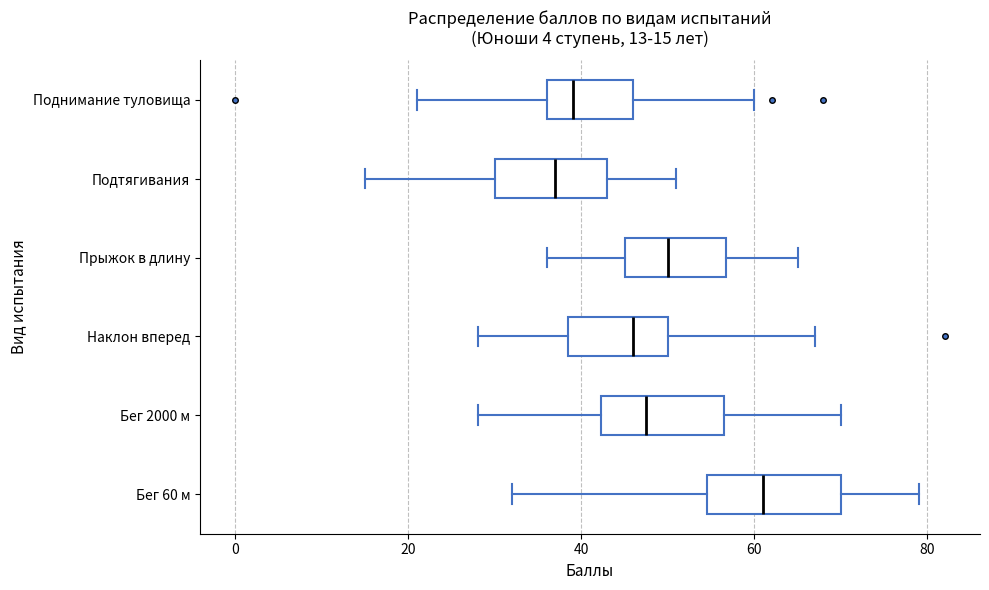

Which box has the furthest to the right median line?

Бег 60 м